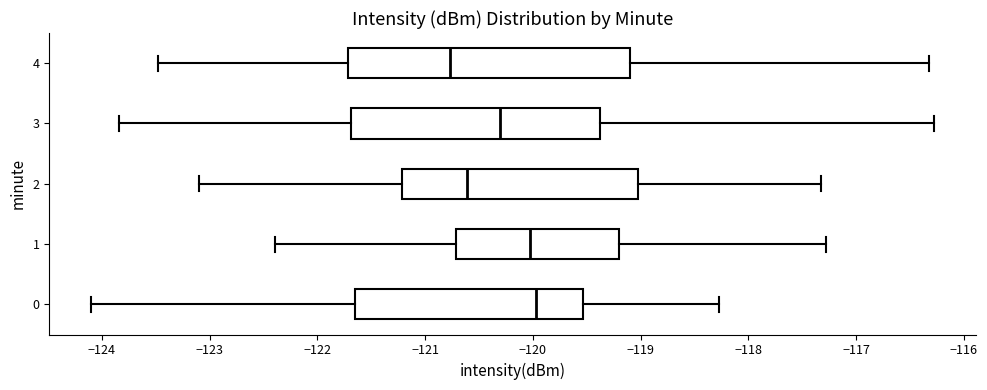

Which box has the furthest to the left median line?

4